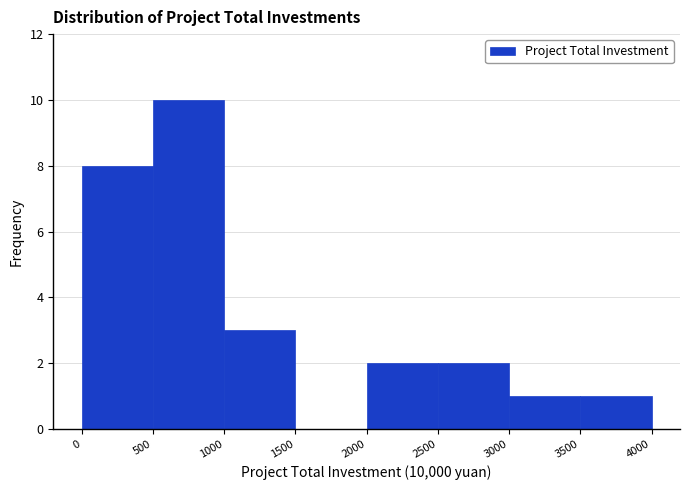

Reading left to right, list every bar in this chart as the range it spans on the x-axis followed by its height. The values are not printed on the chart, so give them approximately, as read against the axis.

0 to 500: 8
500 to 1000: 10
1000 to 1500: 3
1500 to 2000: 0
2000 to 2500: 2
2500 to 3000: 2
3000 to 3500: 1
3500 to 4000: 1